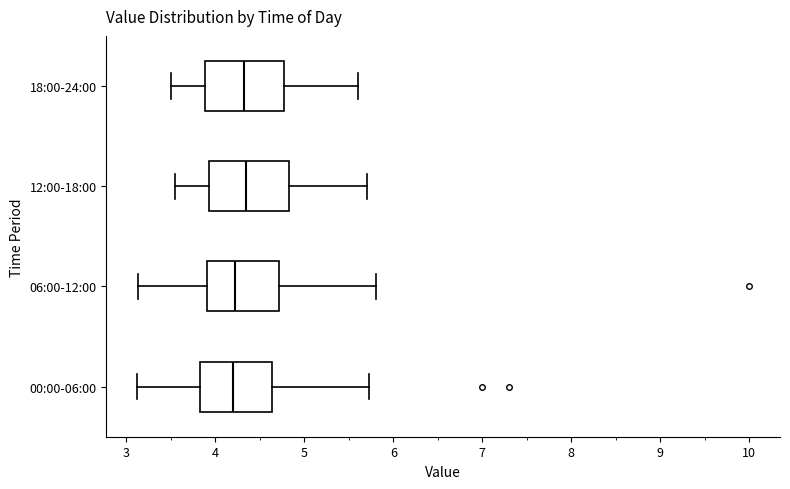

Reading bottom to top, transcribe this box plot: for each box, give where its median line is, the range the box spans, and where its two whiskers end, as read against the x-axis. The values are not printed on the chart, so give them approximately, as read against the axis.

00:00-06:00: median 4.2, box 3.8 to 4.6, whiskers 3.1 to 5.7
06:00-12:00: median 4.2, box 3.9 to 4.7, whiskers 3.1 to 5.8
12:00-18:00: median 4.4, box 3.9 to 4.8, whiskers 3.6 to 5.7
18:00-24:00: median 4.3, box 3.9 to 4.8, whiskers 3.5 to 5.6